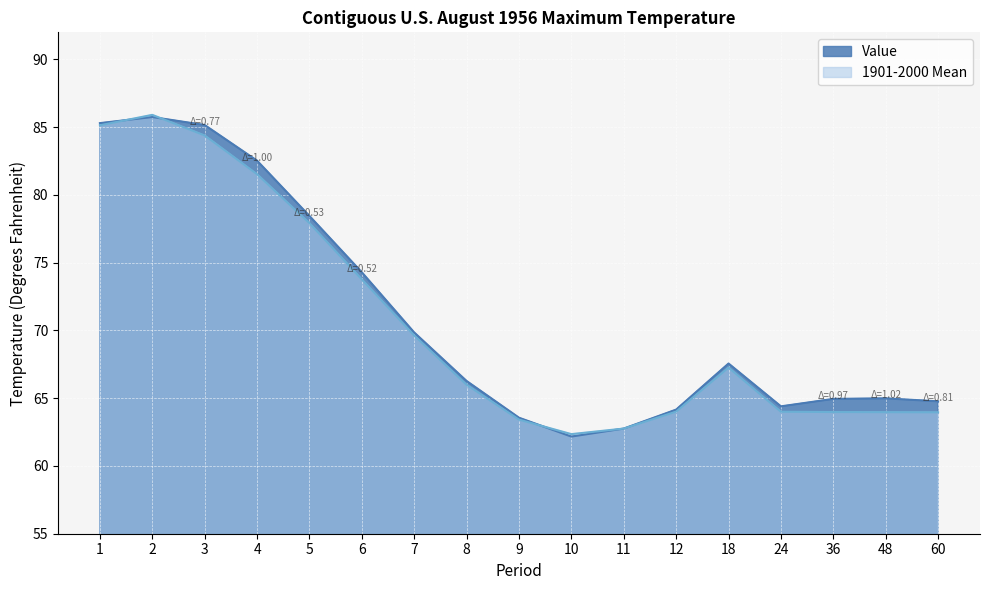

Is it true that 1901-2000 Mean equals 44.6 at 12?

False